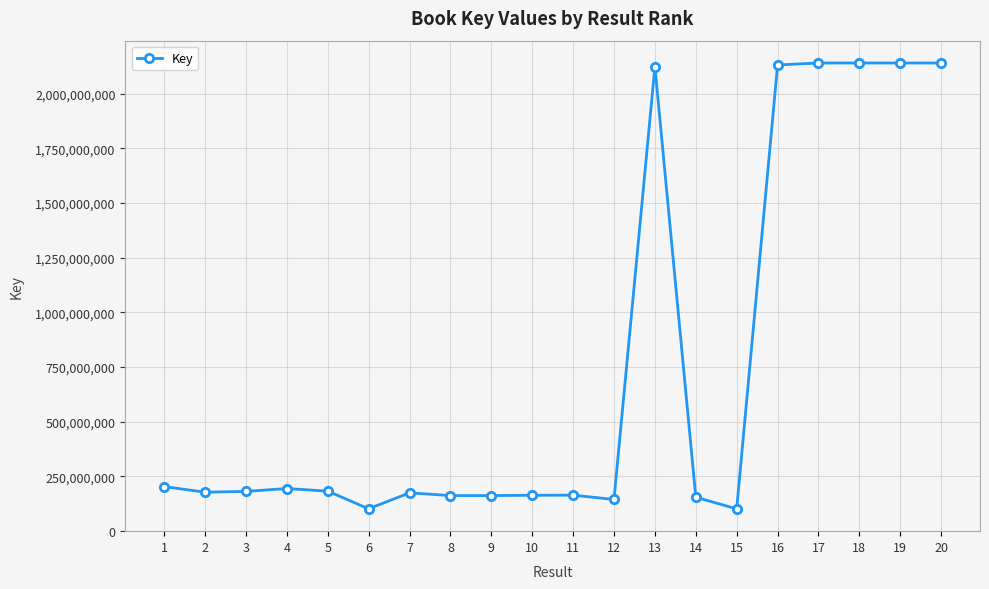

What is the greatest value displayed?

2141098959